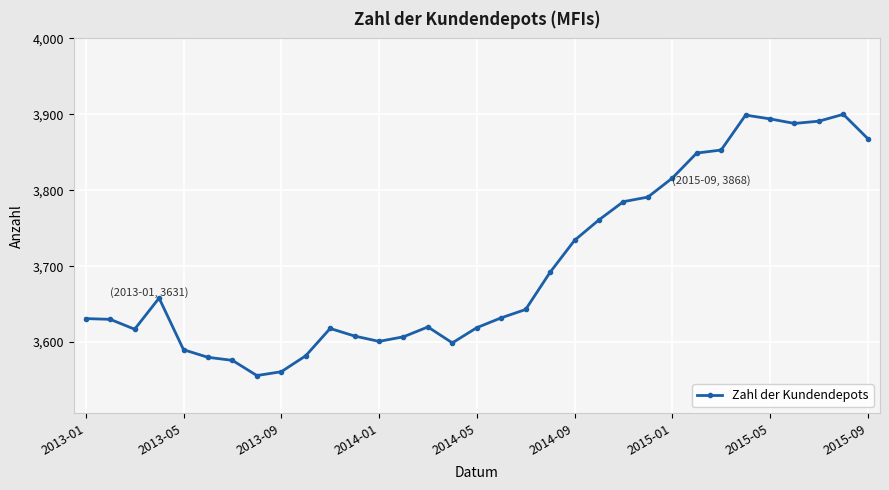

True or false: there are more than 0 points higher than both neighbors.

True